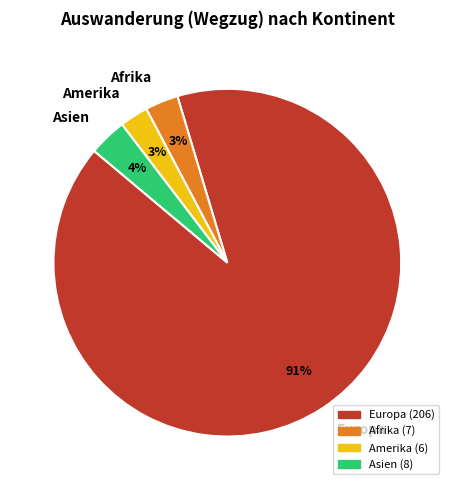

To the nearest percent, what portion does Asien represent?

4%